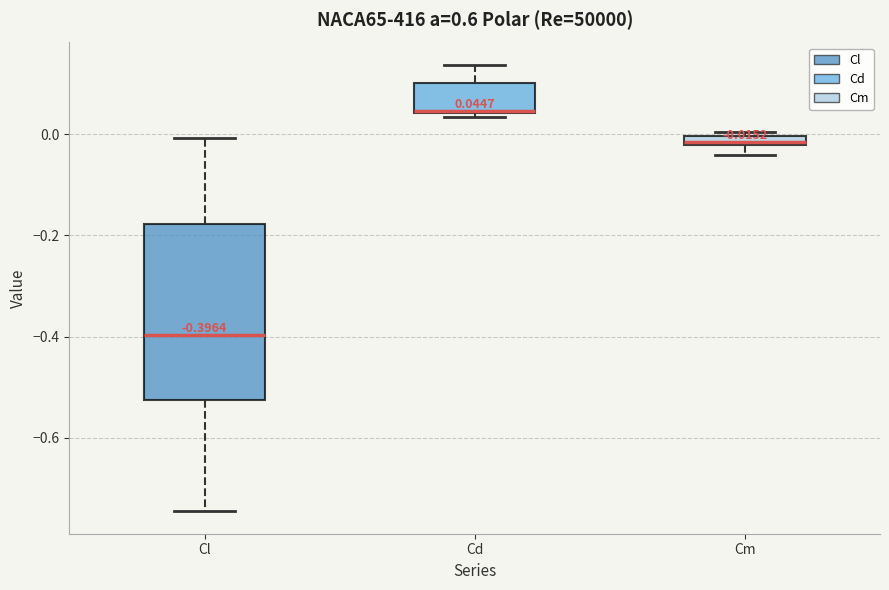

Which box has the lowest median line?

Cl